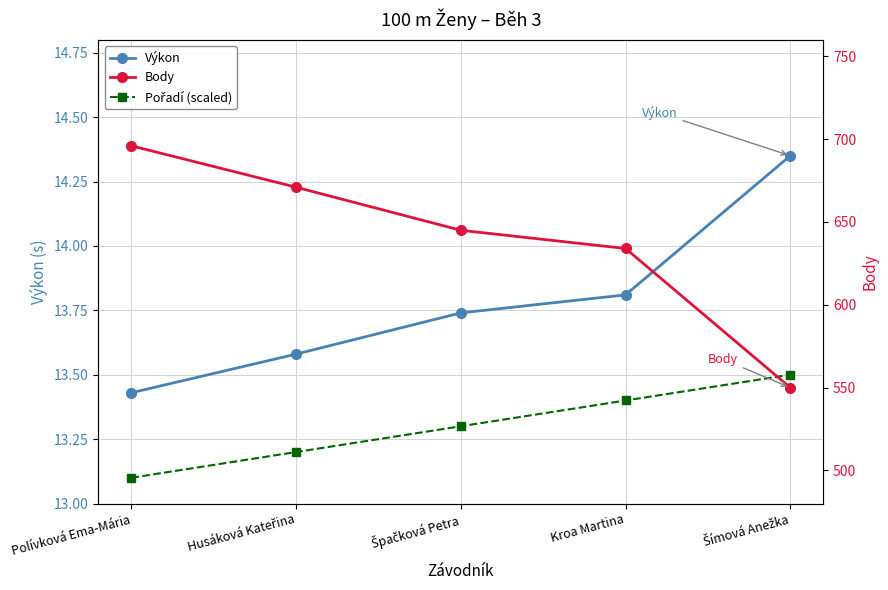

Which series has the largest total across all categories?

Body